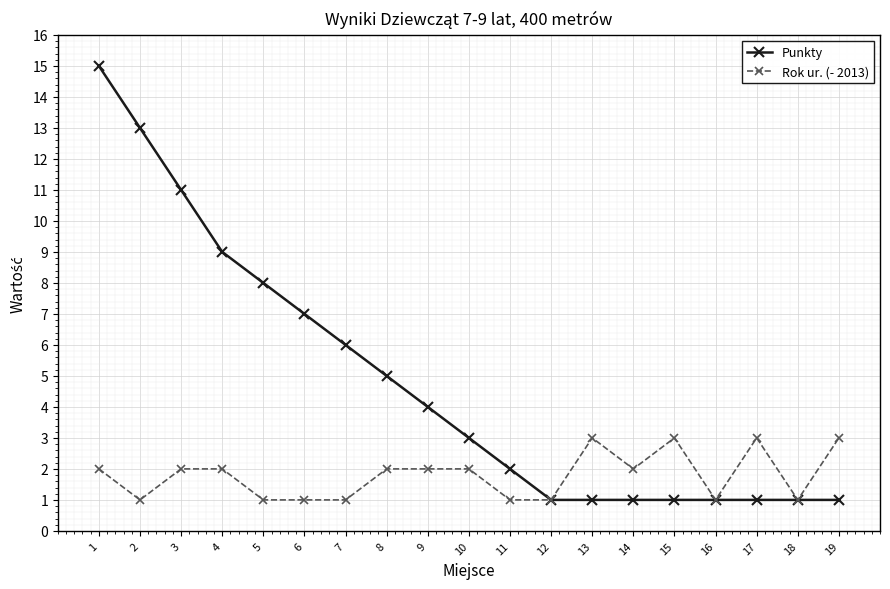

Where is Punkty nearest to the value 8?

5